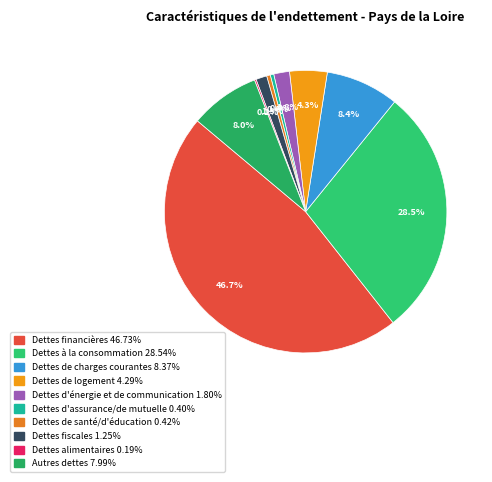

What is the smallest slice in the pie chart?

Dettes alimentaires